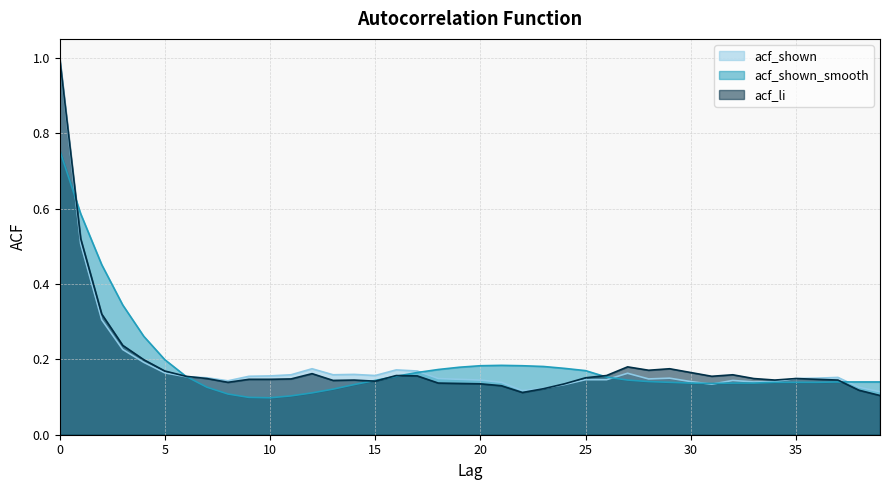

Which category has the lowest value in the acf_li series?

39